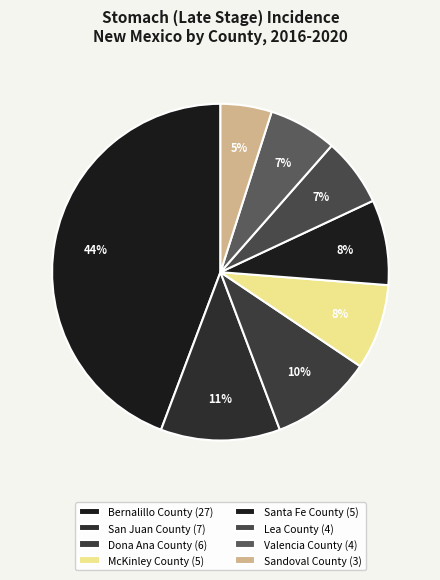

What is the total percentage of Lea County and San Juan County?

18.0%